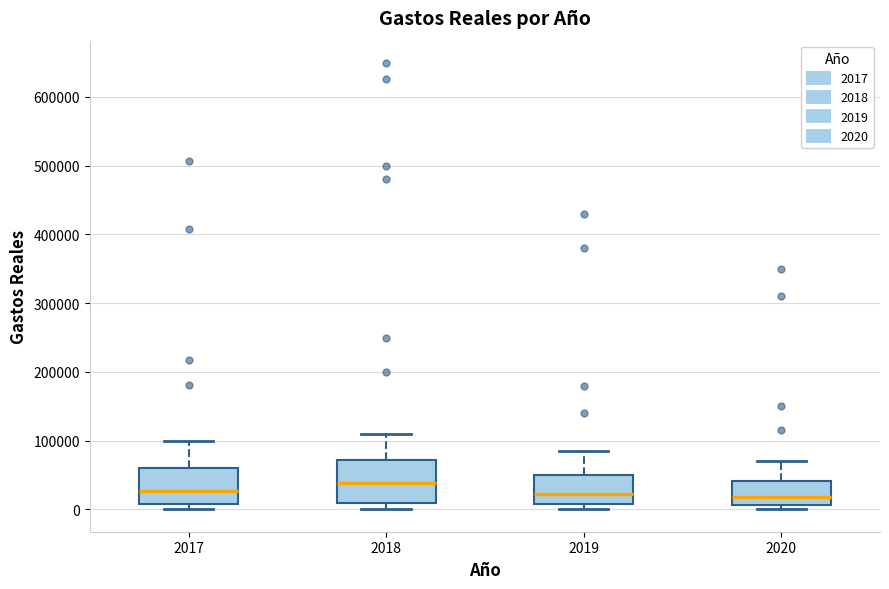

Reading left to right, read every box against the y-axis: the position of its median line, the range the box covers, and the ends of its whiskers. The values are not printed on the chart, so give them approximately, as read against the axis.

2017: median 30000, box 10000 to 60000, whiskers 0 to 100000
2018: median 40000, box 10000 to 70000, whiskers 0 to 110000
2019: median 20000, box 10000 to 50000, whiskers 0 to 90000
2020: median 20000, box 10000 to 40000, whiskers 0 to 70000